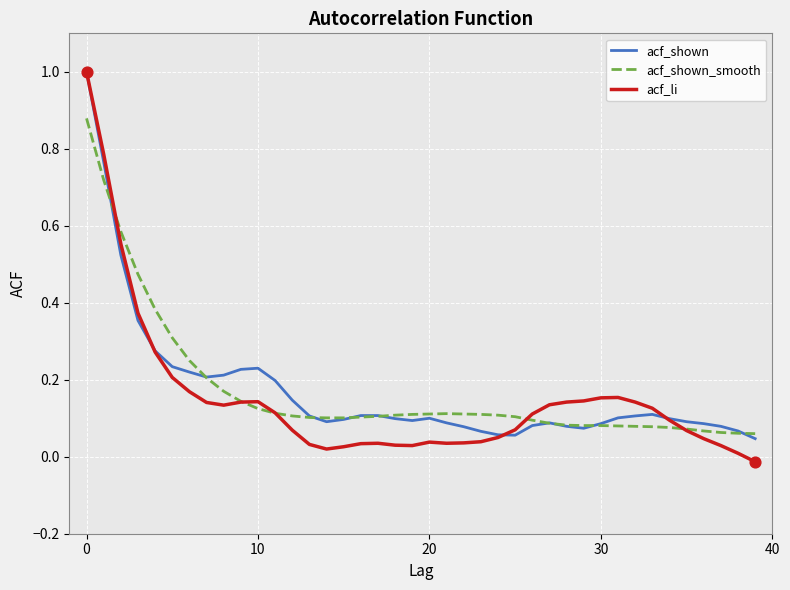

Which series has the largest range (max minus min)?

acf_li